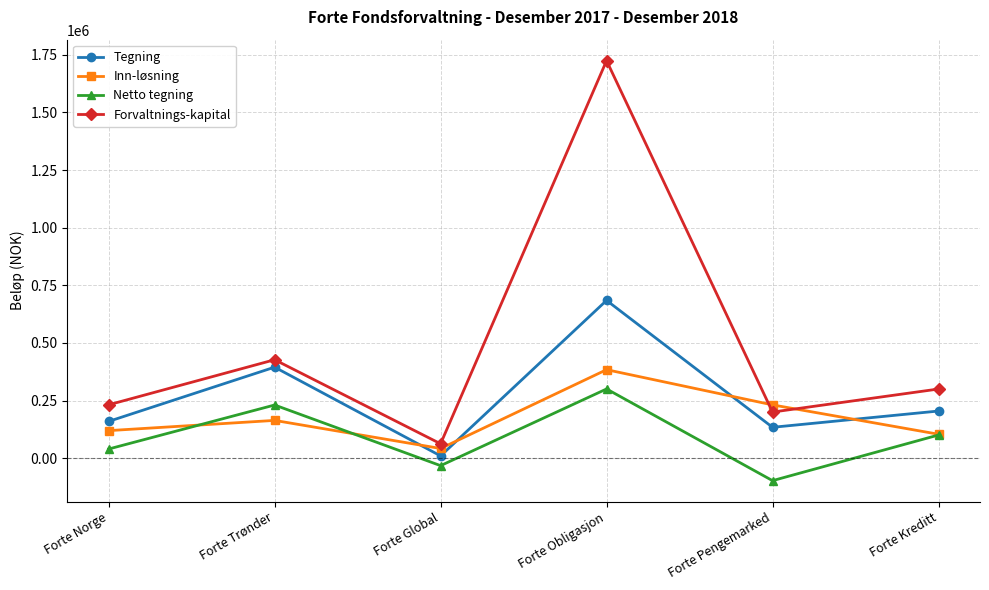

Which series has the widest spread of values?

Forvaltnings-kapital